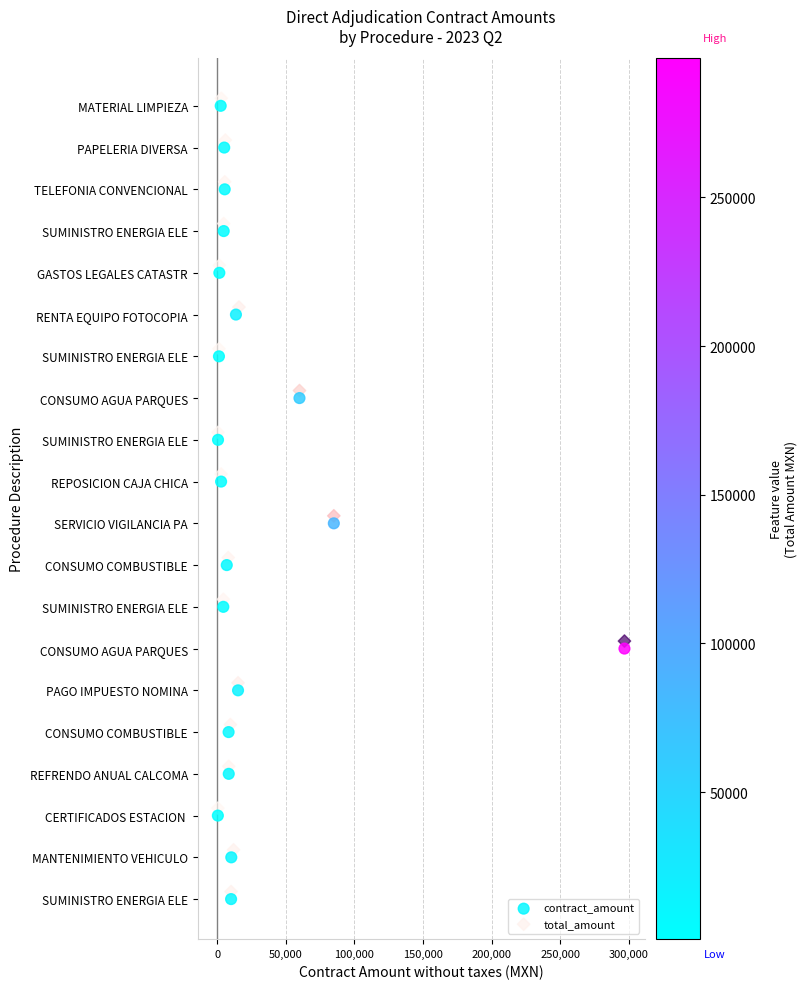

What are all the series names shown in the legend?

contract_amount, total_amount